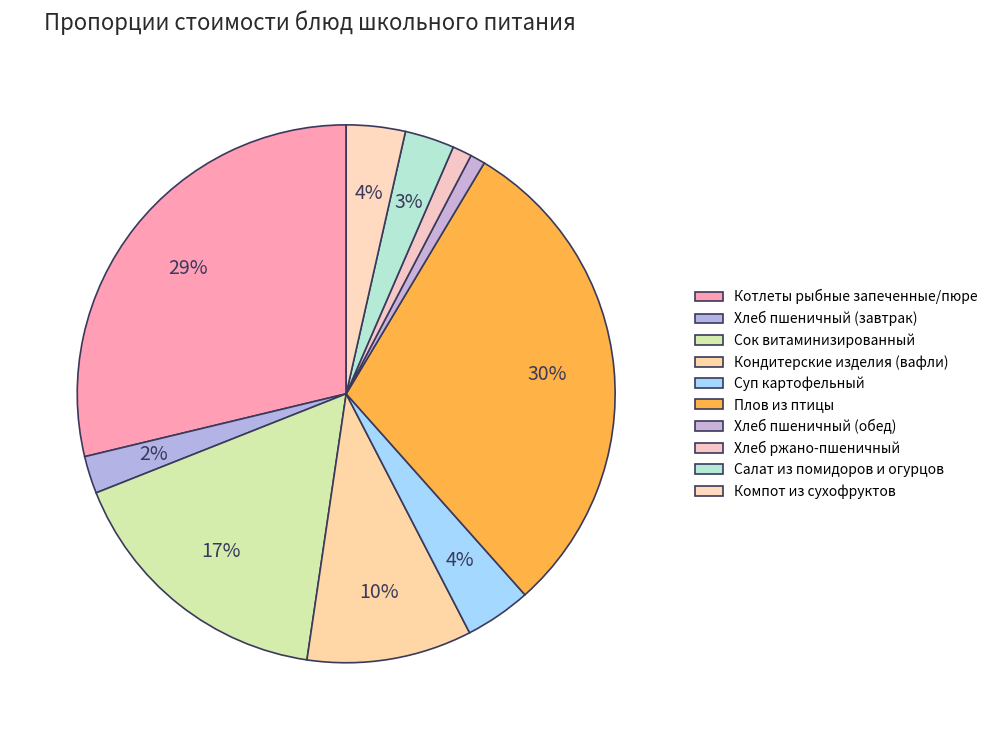

What percentage is NOT represented by Хлеб пшеничный (обед)?

99.1%